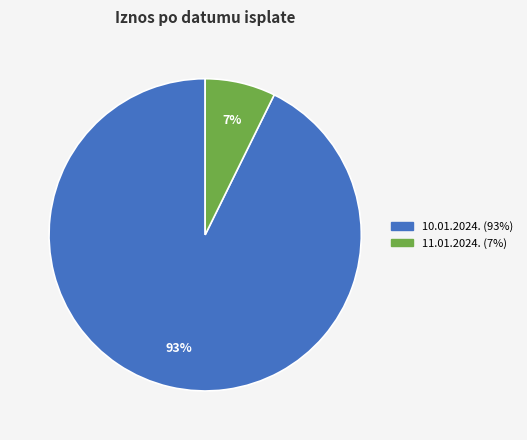

To the nearest percent, what is the average slice percentage?

50%